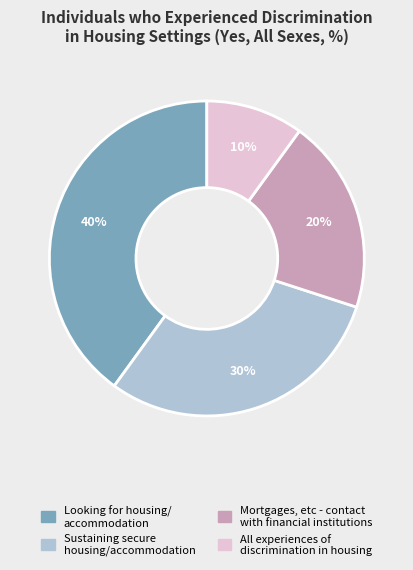

Is there a majority slice in this chart?

No